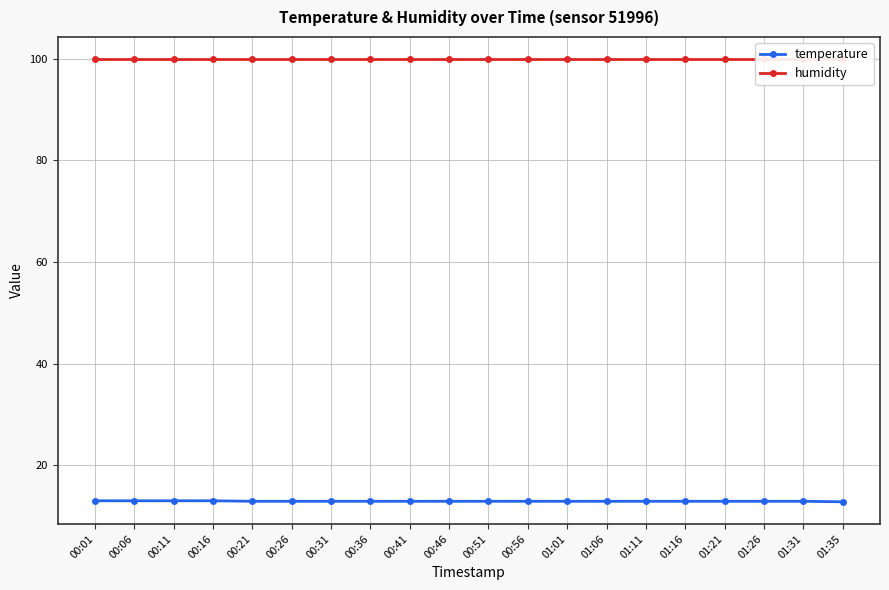

Does the chart have visible grid lines?

Yes